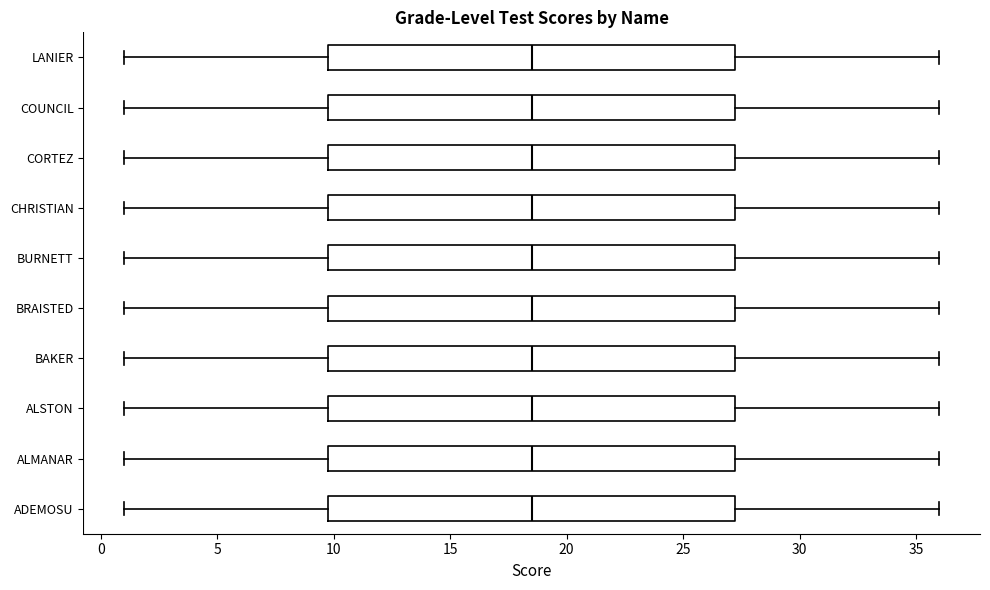

Reading bottom to top, transcribe this box plot: for each box, give where its median line is, the range the box spans, and where its two whiskers end, as read against the x-axis. The values are not printed on the chart, so give them approximately, as read against the axis.

ADEMOSU: median 18.5, box 10.0 to 27.5, whiskers 1.0 to 36.0
ALMANAR: median 18.5, box 10.0 to 27.5, whiskers 1.0 to 36.0
ALSTON: median 18.5, box 10.0 to 27.5, whiskers 1.0 to 36.0
BAKER: median 18.5, box 10.0 to 27.5, whiskers 1.0 to 36.0
BRAISTED: median 18.5, box 10.0 to 27.5, whiskers 1.0 to 36.0
BURNETT: median 18.5, box 10.0 to 27.5, whiskers 1.0 to 36.0
CHRISTIAN: median 18.5, box 10.0 to 27.5, whiskers 1.0 to 36.0
CORTEZ: median 18.5, box 10.0 to 27.5, whiskers 1.0 to 36.0
COUNCIL: median 18.5, box 10.0 to 27.5, whiskers 1.0 to 36.0
LANIER: median 18.5, box 10.0 to 27.5, whiskers 1.0 to 36.0